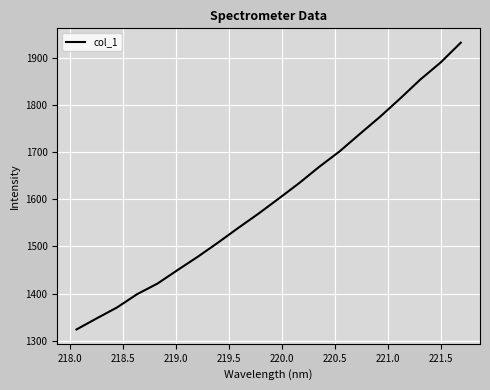

What is the maximum value shown in the chart?

1931.5